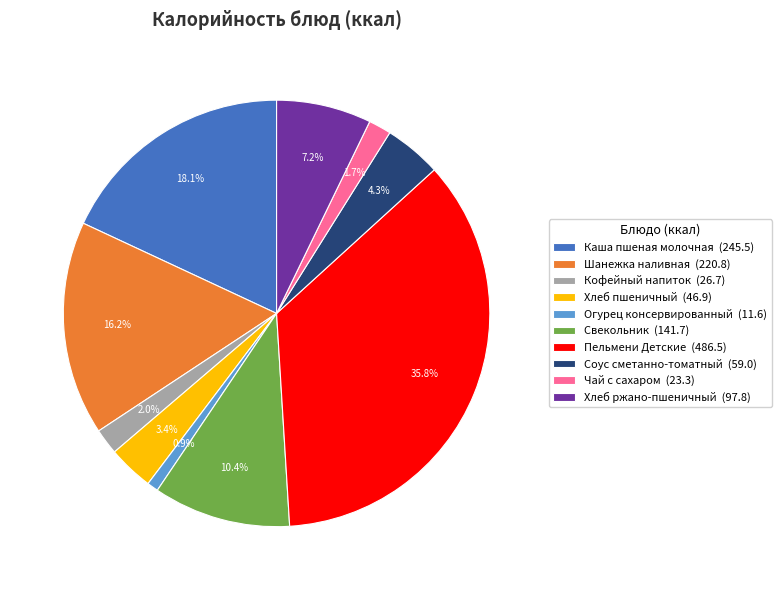

Count the number of slices in the pie.

10